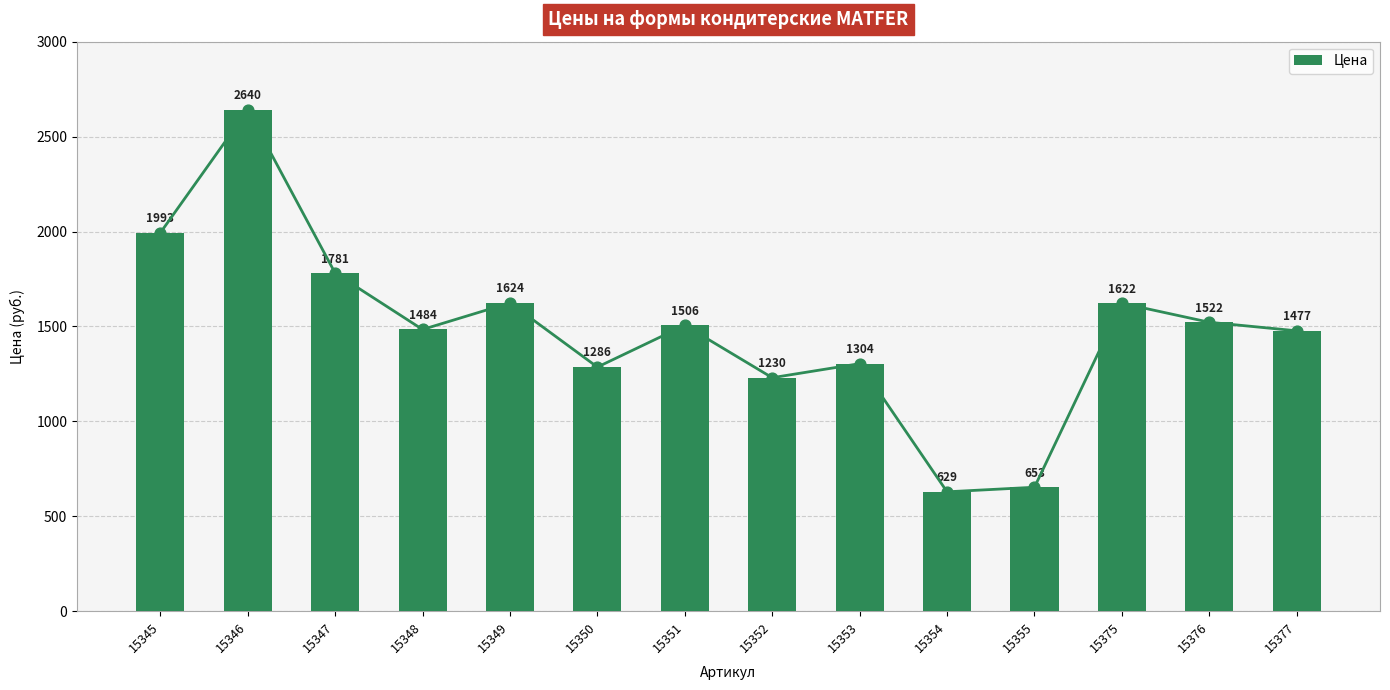

What is the ratio of the value at 15350 to the value at 15345?

0.6